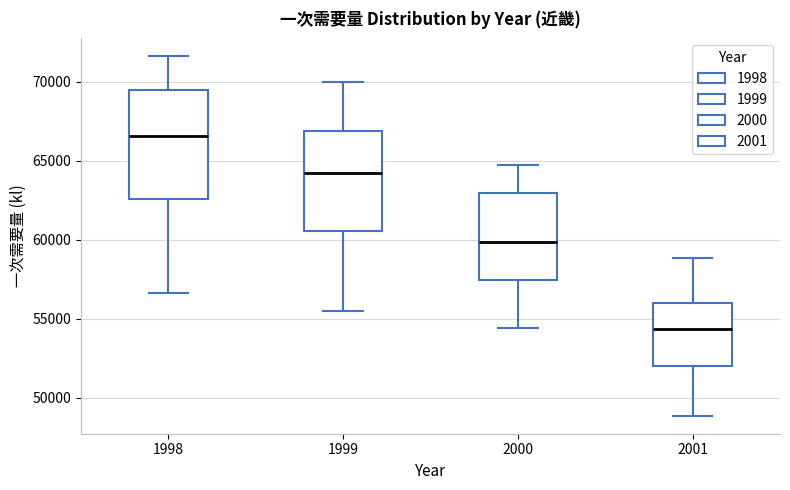

Which box is the tallest, from its lower edge to its upper edge?

1998